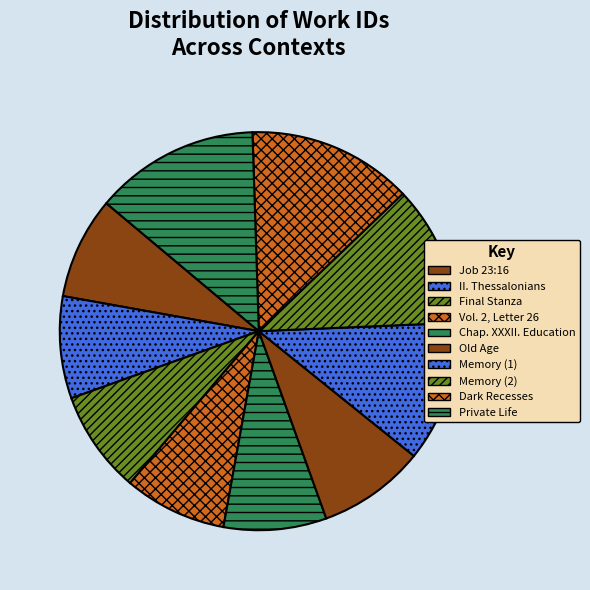

Is the sum of Private Life and Chap. XXXII. Education greater than half?

No